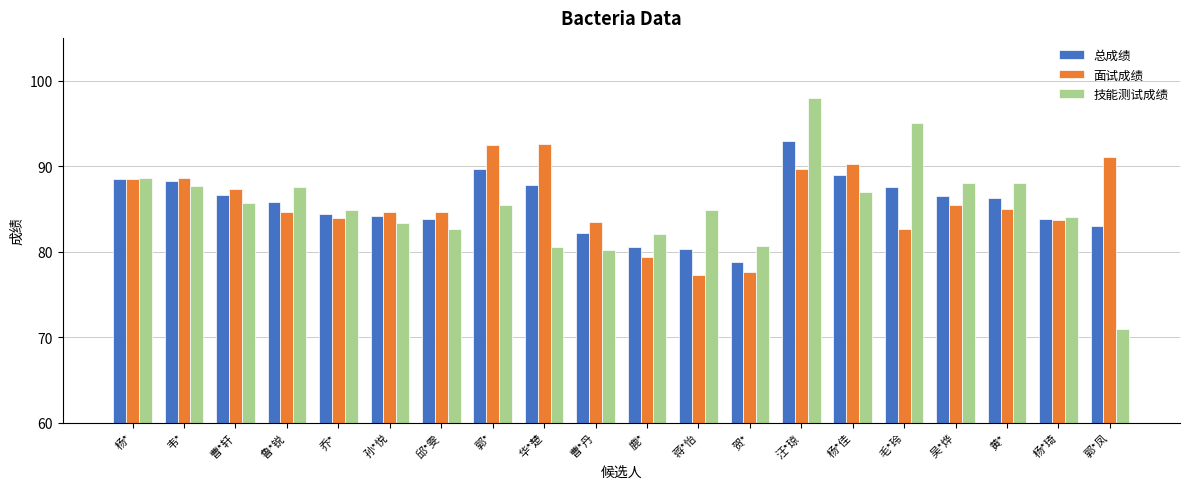

What are all the series names shown in the legend?

总成绩, 面试成绩, 技能测试成绩